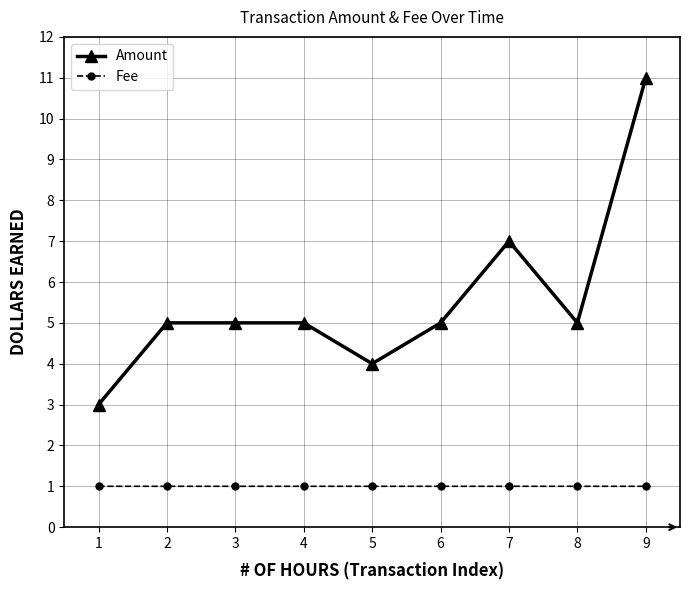

Which series has the largest total across all categories?

Amount